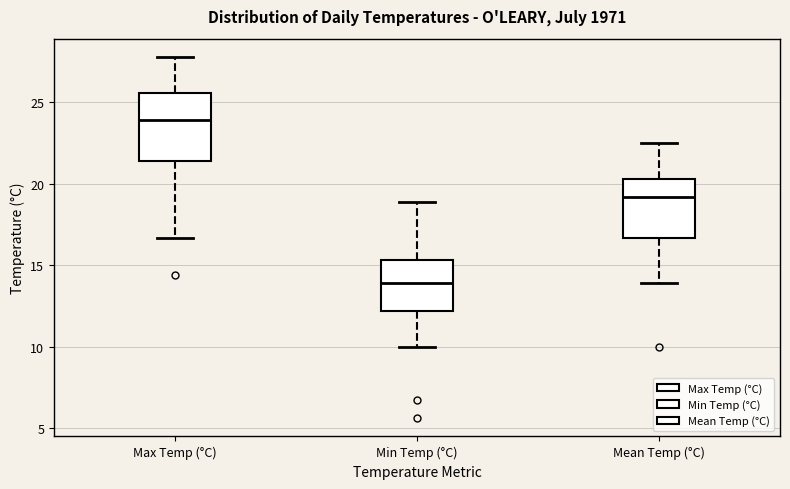

Reading left to right, read every box against the y-axis: the position of its median line, the range the box covers, and the ends of its whiskers. The values are not printed on the chart, so give them approximately, as read against the axis.

Max Temp (°C): median 24.0, box 21.5 to 25.5, whiskers 16.5 to 28.0
Min Temp (°C): median 14.0, box 12.0 to 15.5, whiskers 10.0 to 19.0
Mean Temp (°C): median 19.0, box 16.5 to 20.5, whiskers 14.0 to 22.5